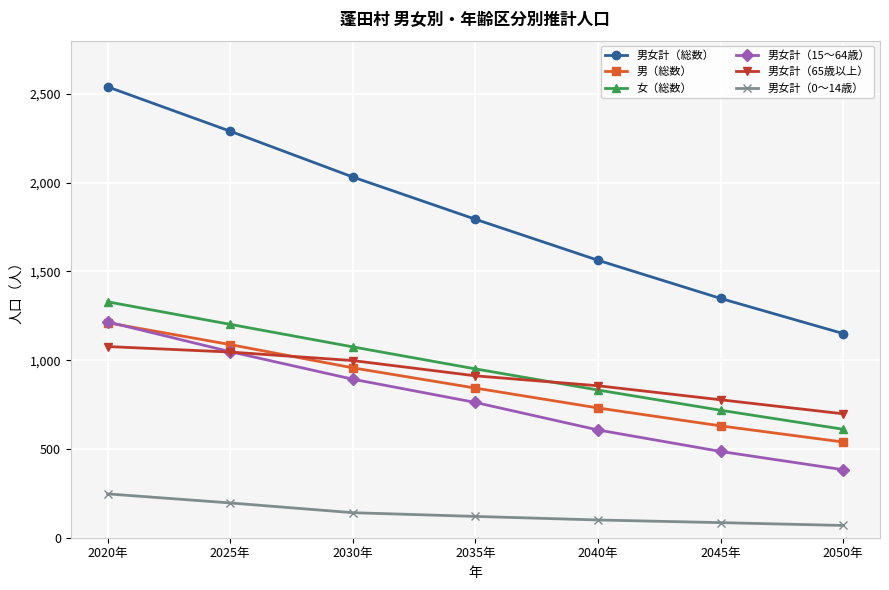

Is it true that 男女計（総数） equals 732 at 2040年?

False